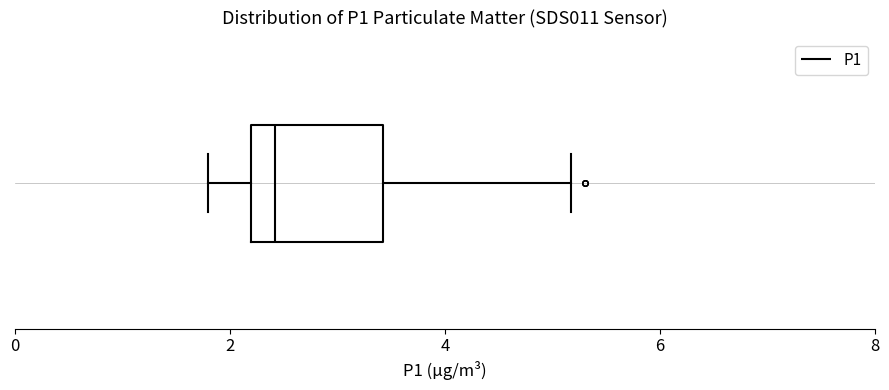

Where does the right whisker of the box end on the x-axis? The values are not printed on the chart, so give them approximately, as read against the axis.

5.2